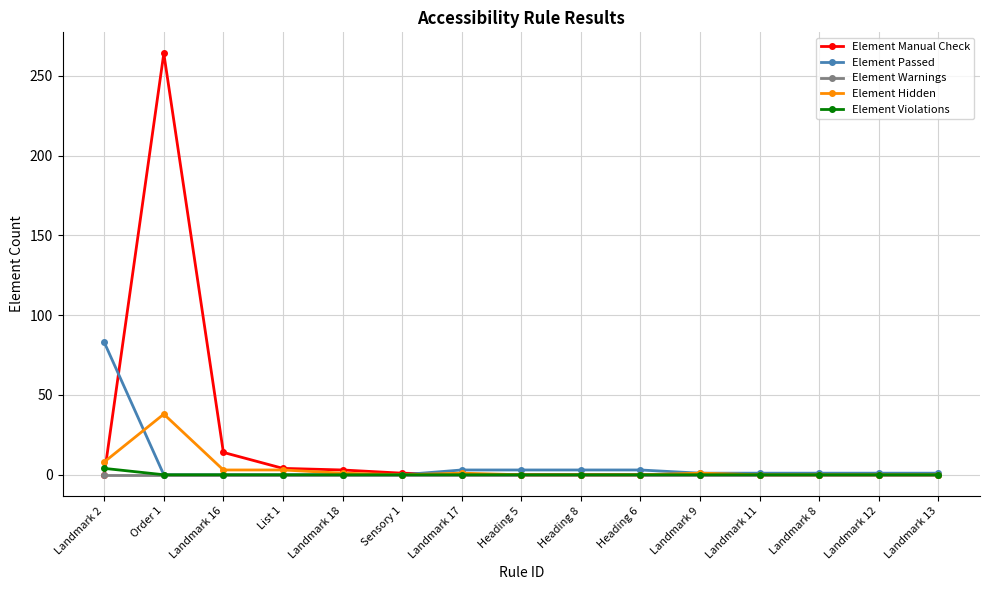

What is the label of the 7th point from the left?

Landmark 17